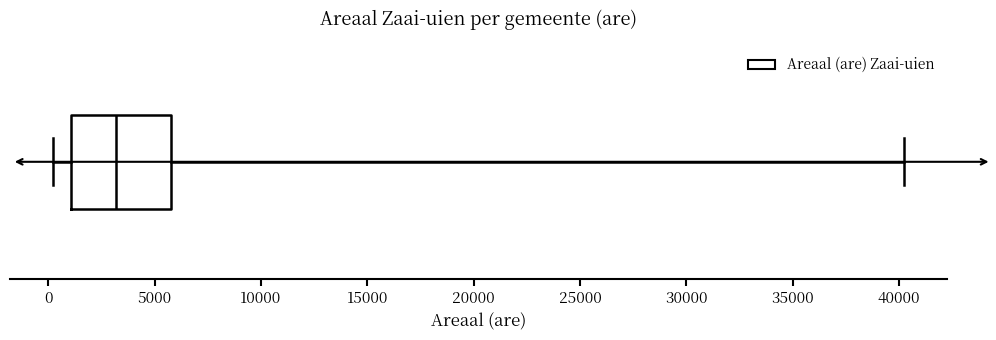

Read this box plot against the x-axis: the position of the median line, the range covered by the box, and the ends of both whiskers. The values are not printed on the chart, so give them approximately, as read against the axis.

median 3000, box 1000 to 6000, whiskers 0 to 40000